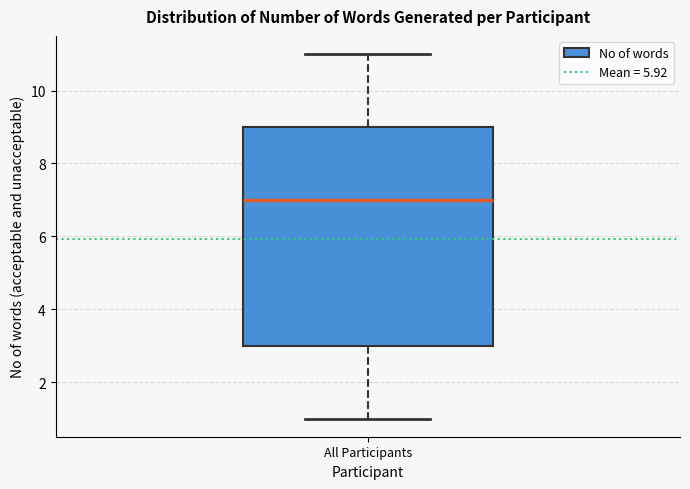

Transcribe this box plot: give where the median line is, the range the box spans, and where the two whiskers end, as read against the y-axis. The values are not printed on the chart, so give them approximately, as read against the axis.

median 7, box 3 to 9, whiskers 1 to 11